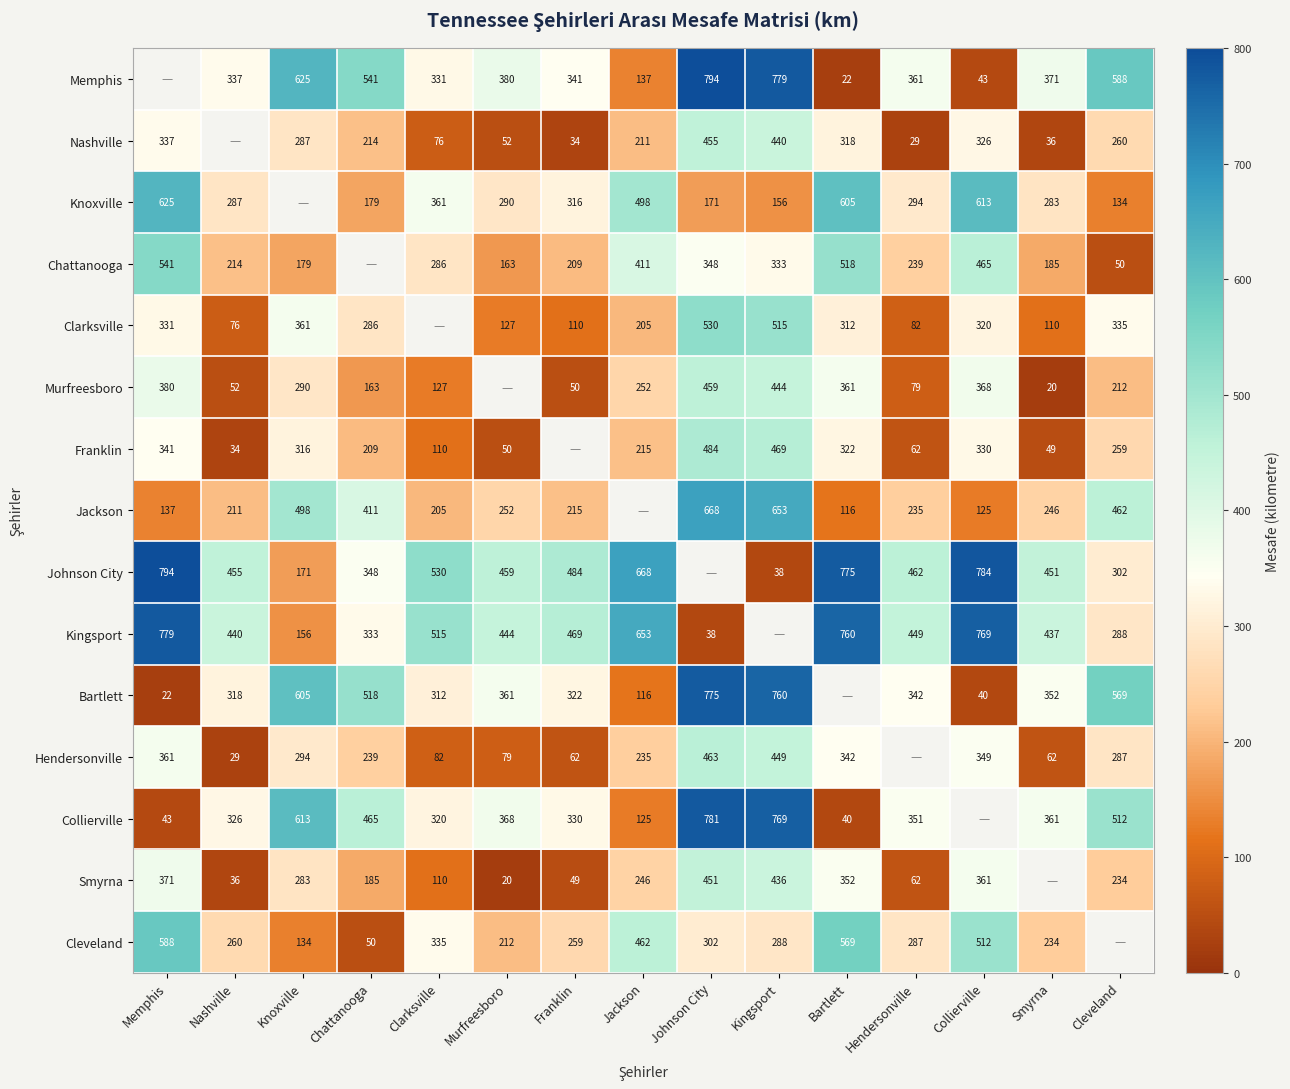

Between Memphis and Nashville, which is larger?

Nashville